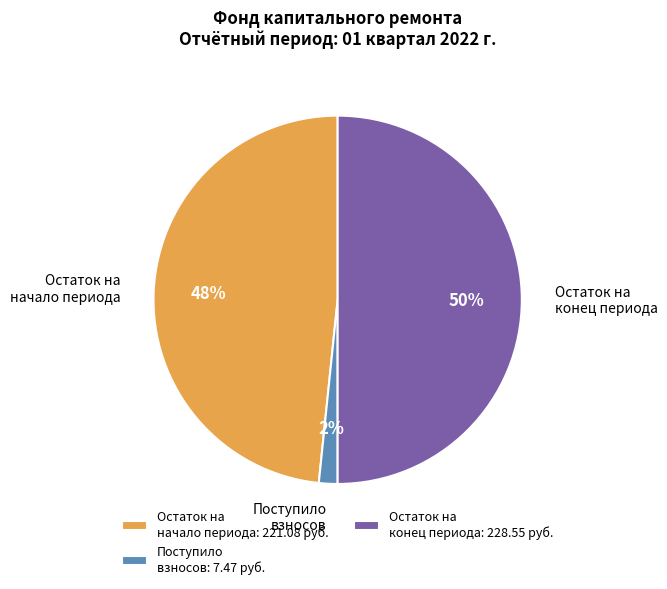

To the nearest percent, what is the difference between the largest and smallest slice percentages?

48%